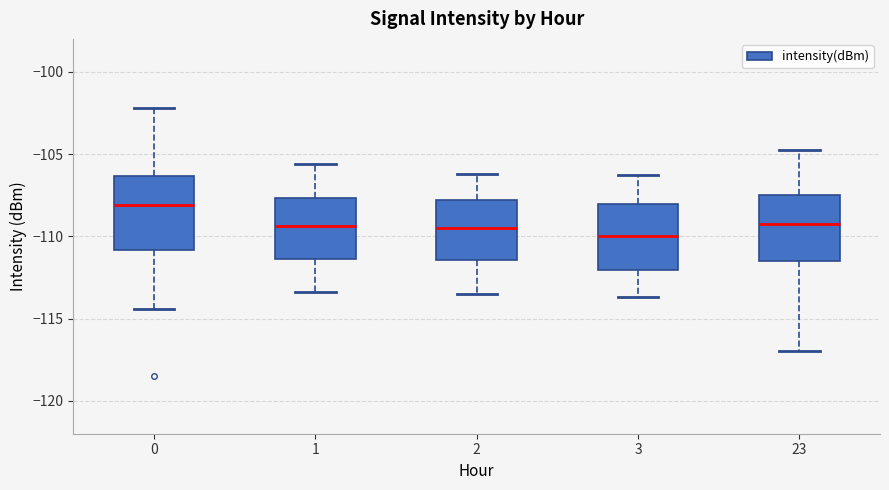

Where is the lower edge of the box at x = 23 on the y-axis? The values are not printed on the chart, so give them approximately, as read against the axis.

-111.5